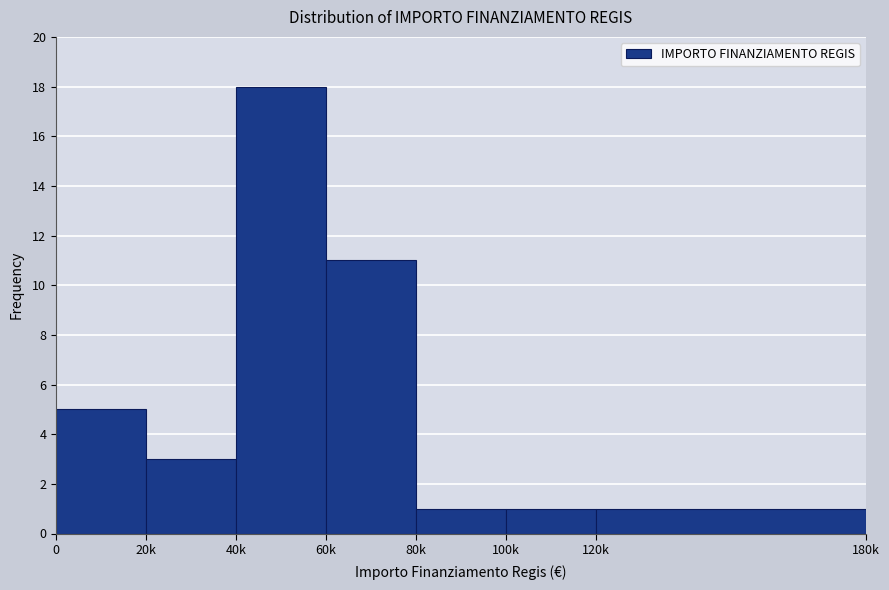

Reading left to right, list all the values displayed in this chart.

0=5	20k=3	40k=18	60k=11	80k=1	100k=1	120k=1